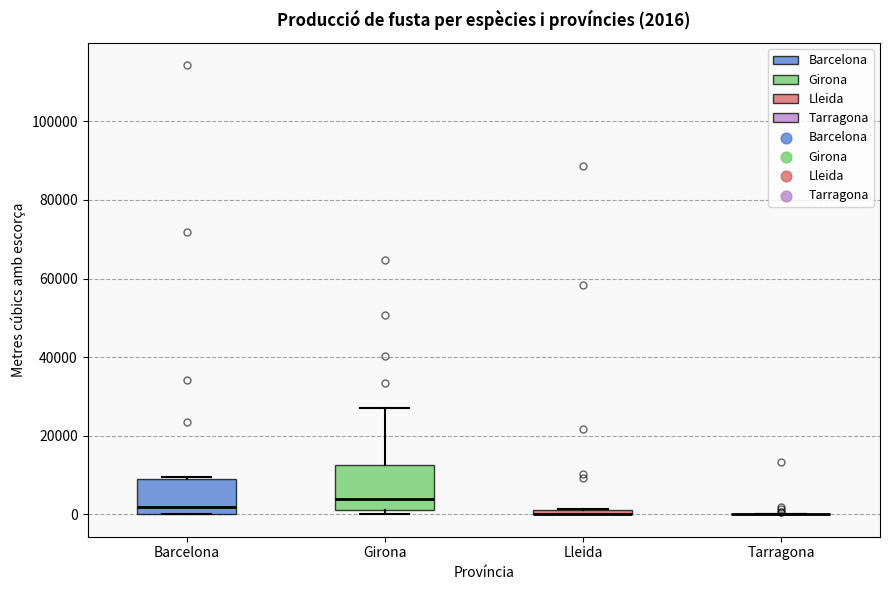

Which box is the tallest, from its lower edge to its upper edge?

Girona